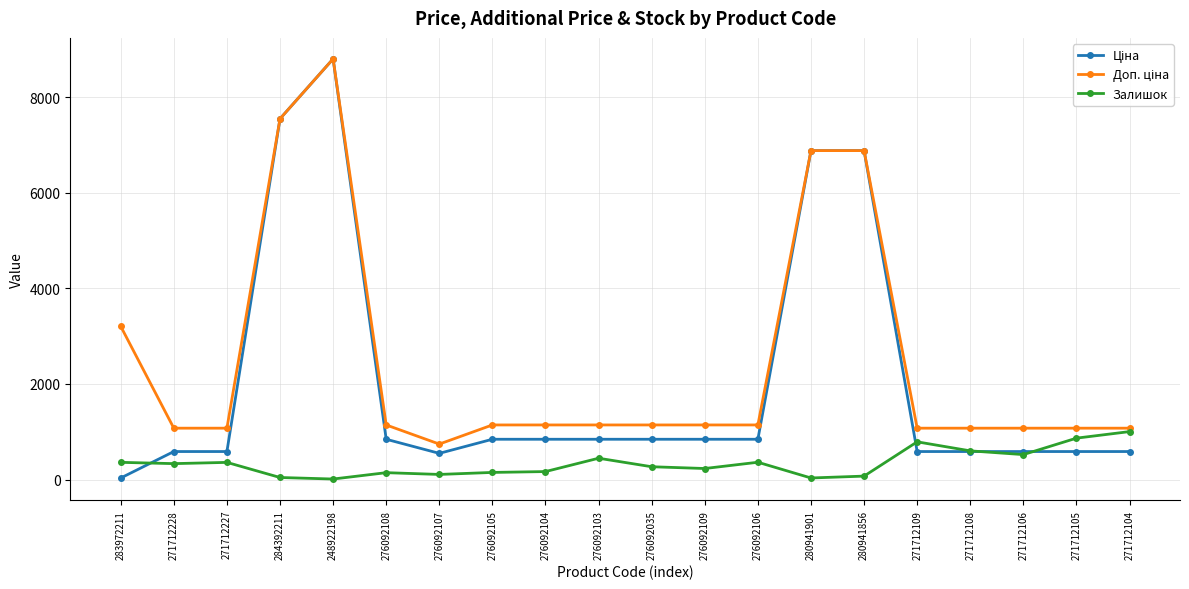

What is the maximum value for Залишок?

1003.0